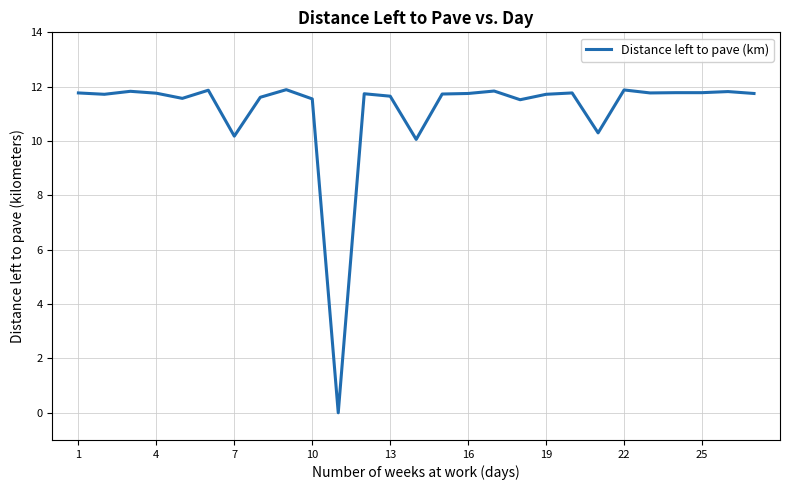

What is the sum of all values?

300.6